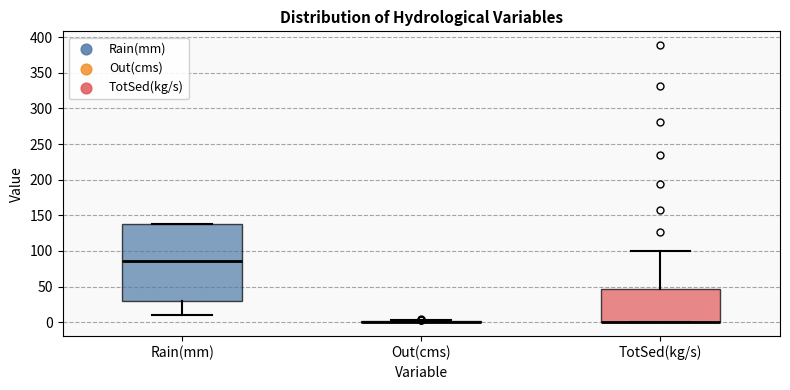

Where does the upper whisker of the box for TotSed(kg/s) end on the y-axis? The values are not printed on the chart, so give them approximately, as read against the axis.

100